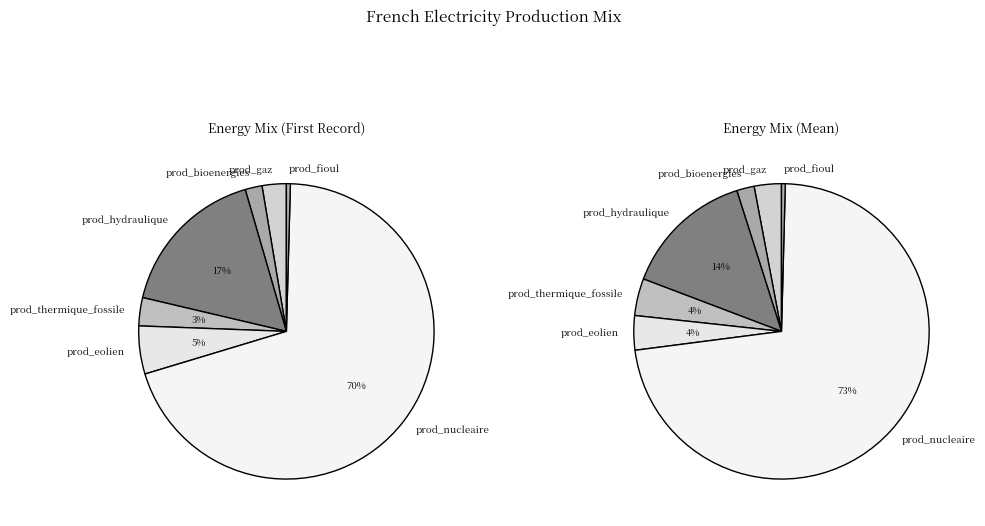

Count the number of slices in the pie.

7